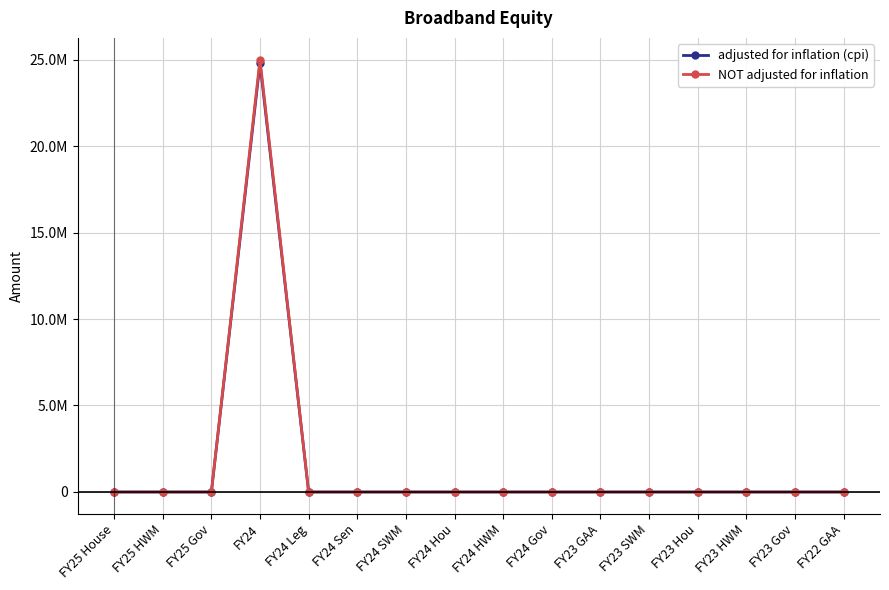

True or false: adjusted for inflation (cpi) and NOT adjusted for inflation intersect in this chart.

False